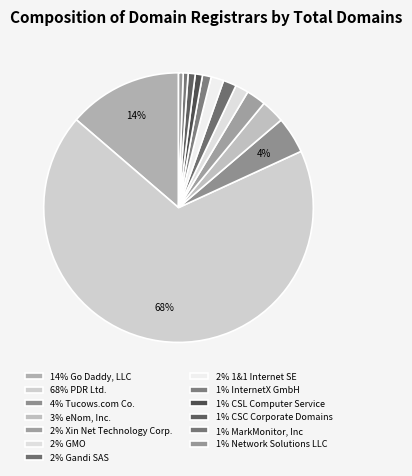

Rank the categories by value from lowest to highest.

Network Solutions LLC, MarkMonitor, Inc, CSC Corporate Domains, CSL Computer Service, InternetX GmbH, 1&1 Internet SE, GMO, Gandi SAS, Xin Net Technology Corp., eNom, Inc., Tucows.com Co., Go Daddy, LLC, PDR Ltd.